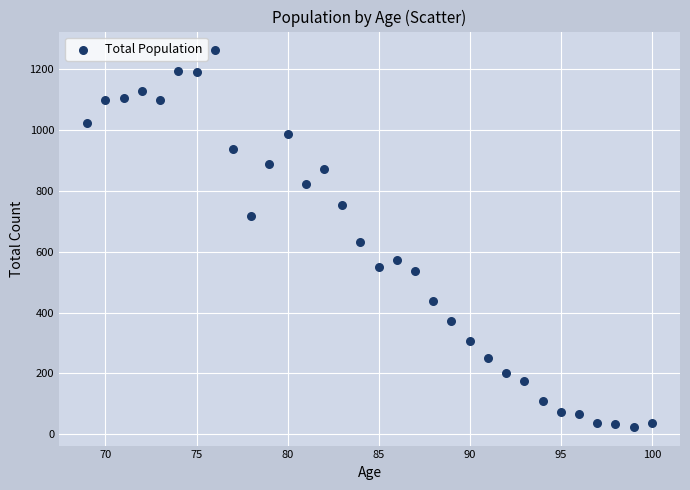

What is the range of Y values (max minus min)?

1236